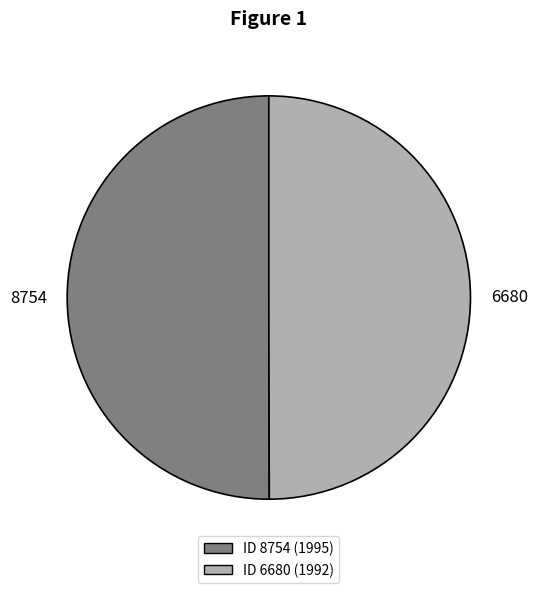

How many slices are in this pie chart?

2